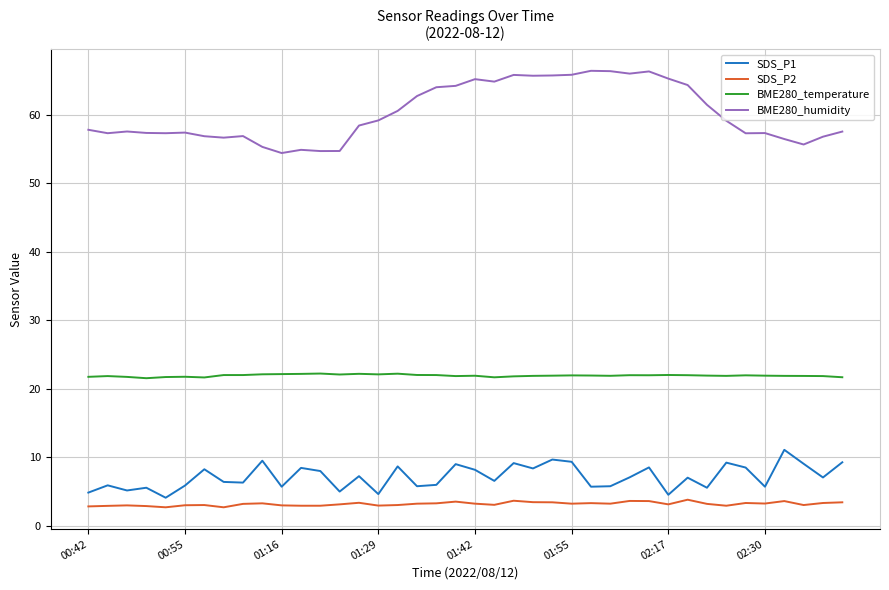

What is the smallest value displayed?

2.7